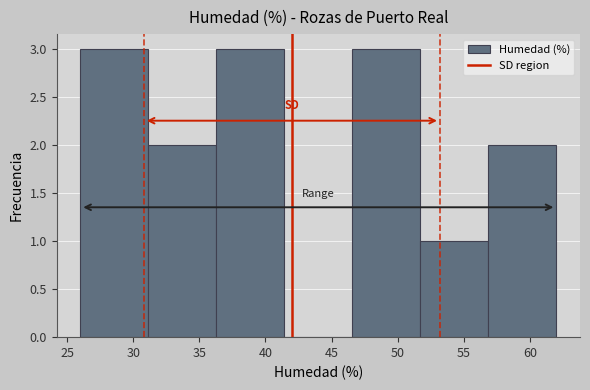

Reading left to right, transcribe this chart: for each bar, give the range it covers on the x-axis and its height. Neither the bar edges nor the heights are printed on the chart, so give them approximately, as read against the axes.

26.0 to 31.0: 3
31.0 to 36.5: 2
36.5 to 41.5: 3
41.5 to 46.5: 0
46.5 to 51.5: 3
51.5 to 57.0: 1
57.0 to 62.0: 2